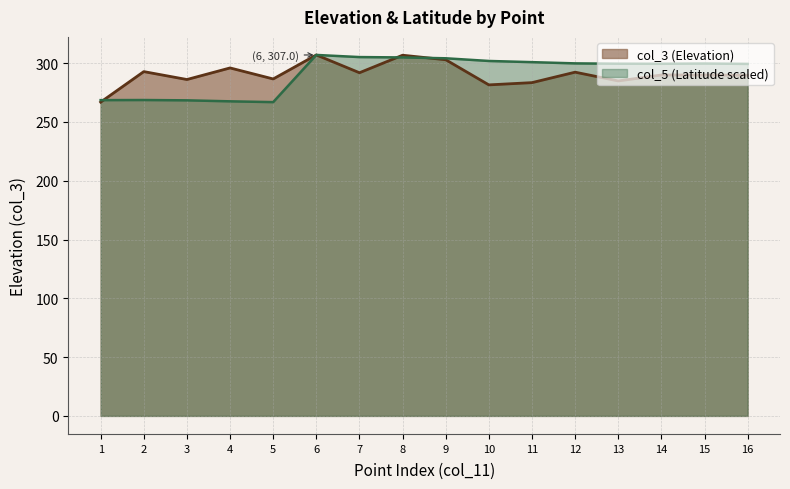

In col_3, how many points are higher than both neighbors (excluding endpoints)?

5